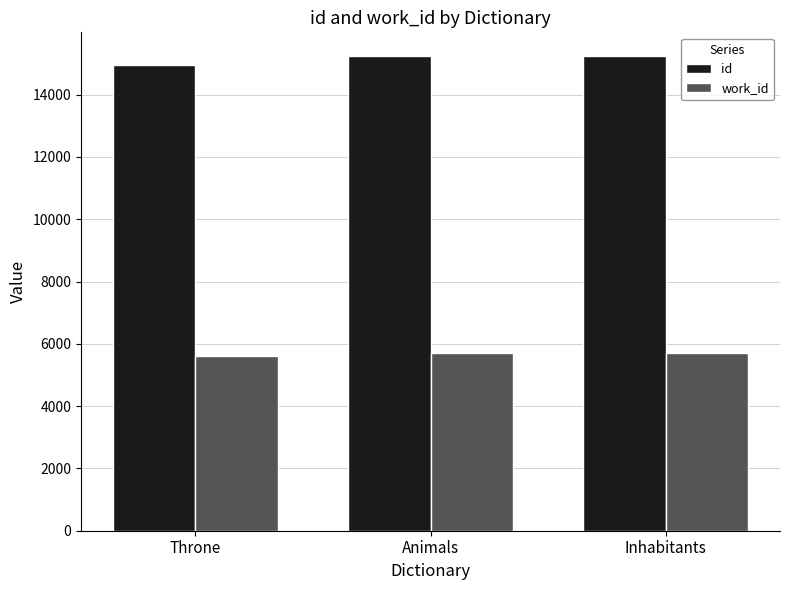

The value of work_id at Inhabitants is 5709. True or false?

True